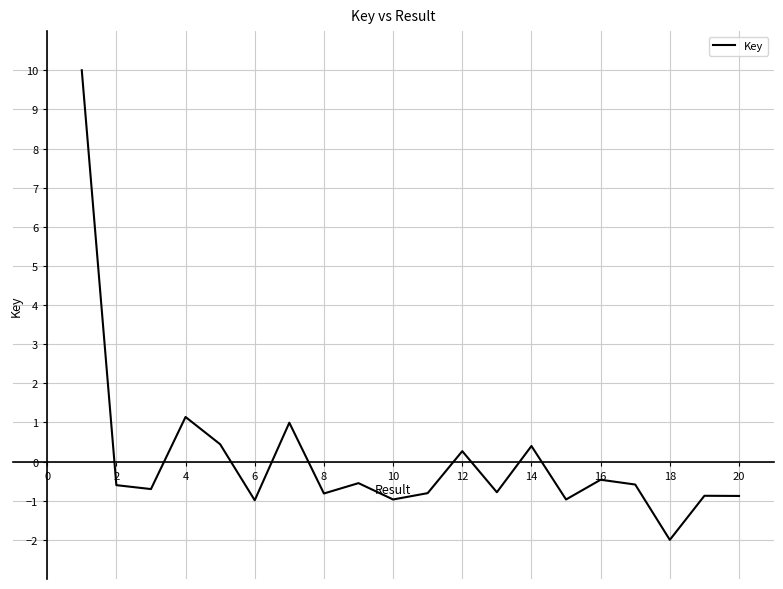

What is the minimum value shown in the chart?

-2.0